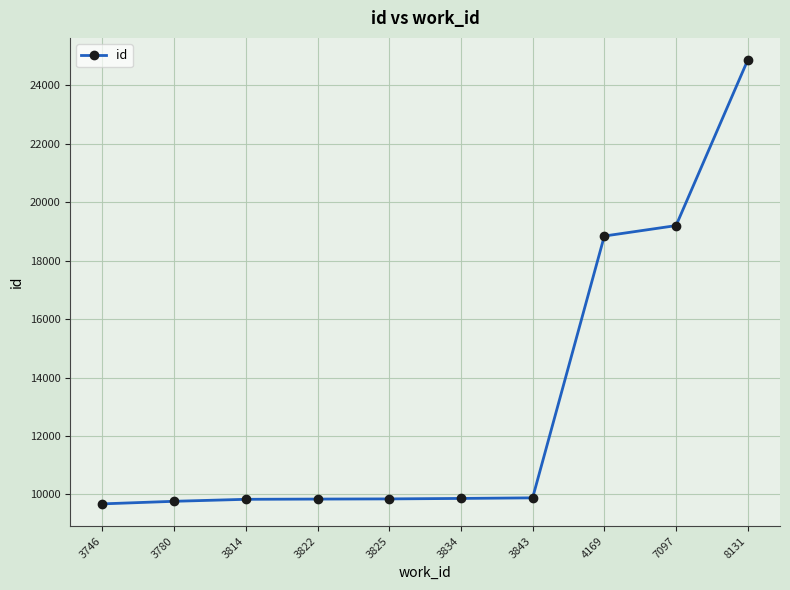

What is the difference between the maximum and second lowest values?

15093